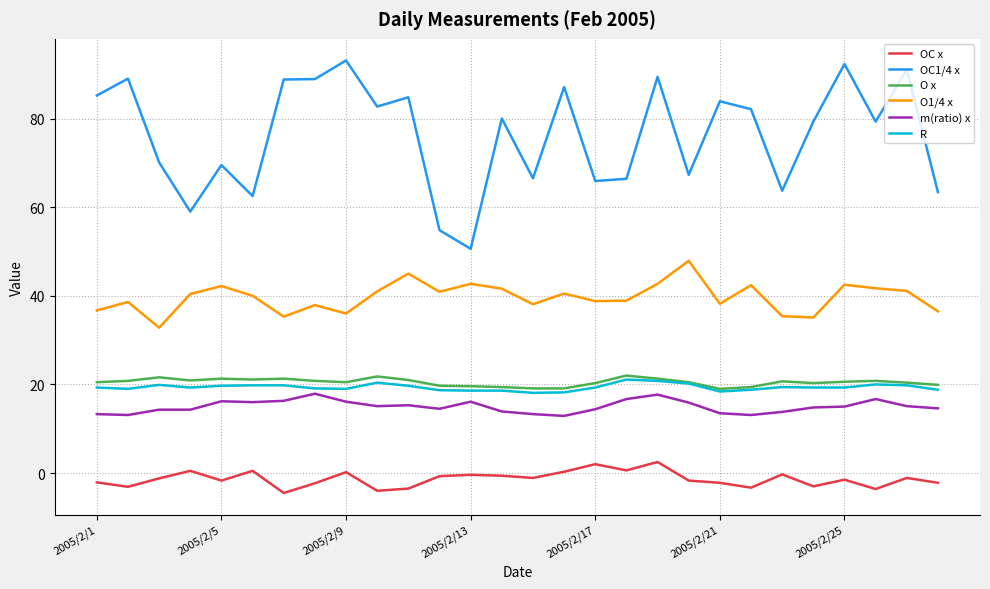

What is the minimum value shown in the chart?

-4.5